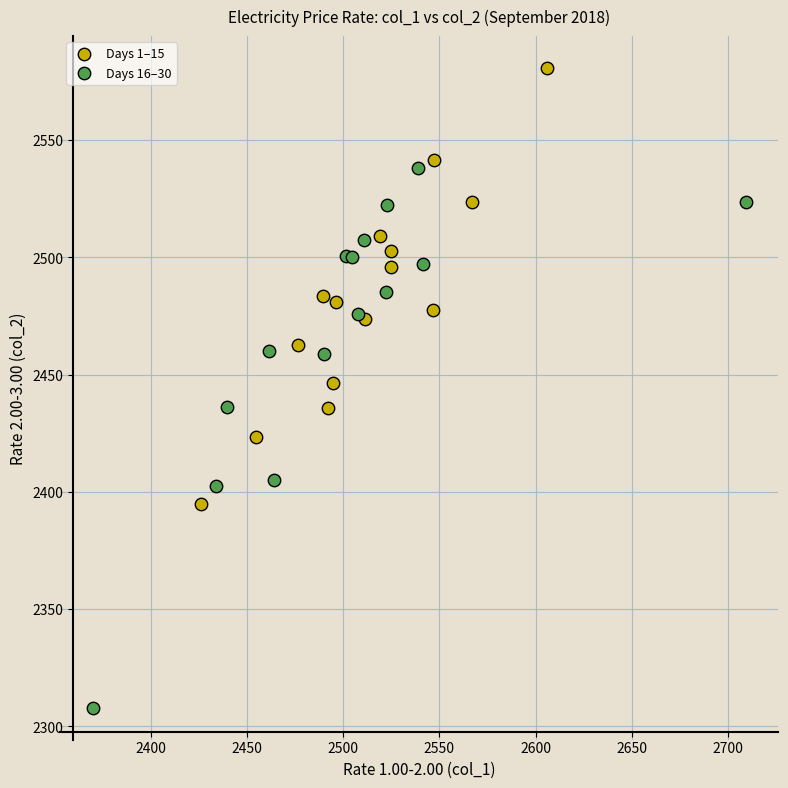

Which series contains the lowest Y value?

Days 16–30